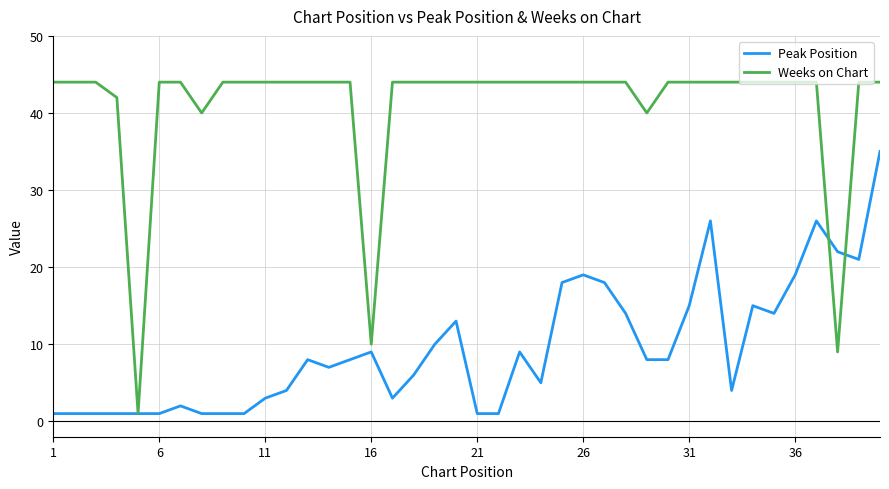

What is the minimum value shown in the chart?

1